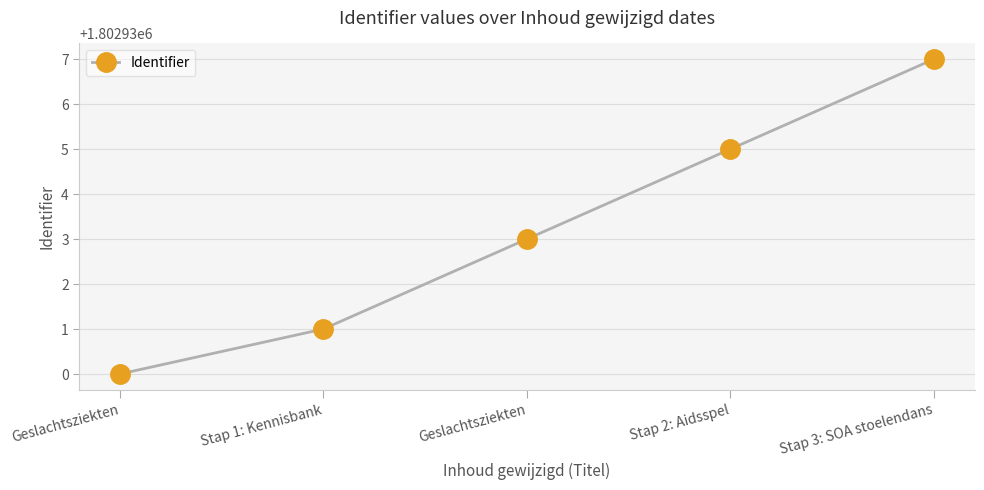

How many series are shown in this chart?

1